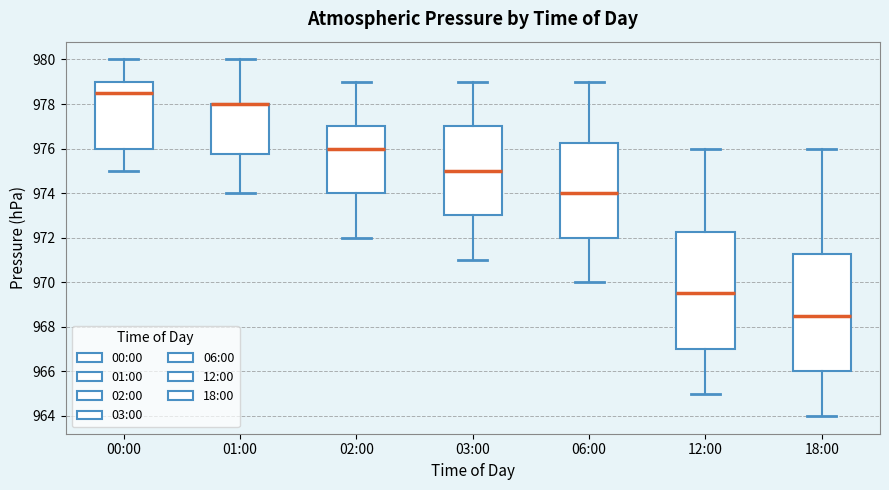

Where does the lower whisker of the box for 03:00 end on the y-axis? The values are not printed on the chart, so give them approximately, as read against the axis.

971.0